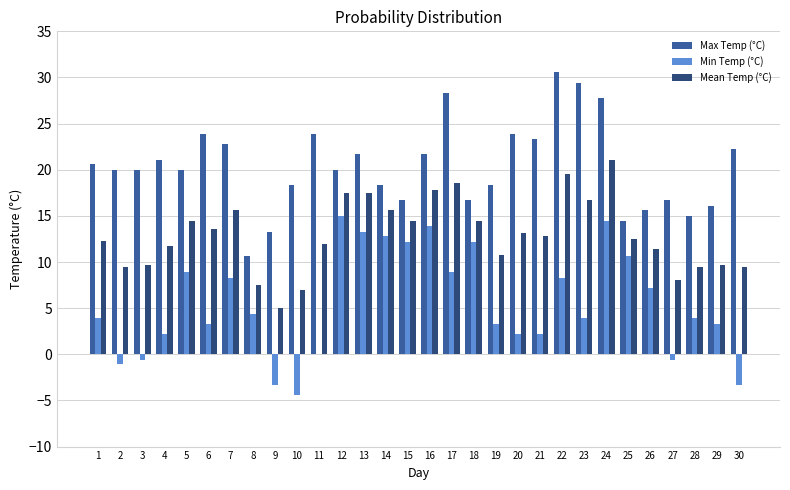

Between 9 and 18, which series saw the biggest shift?

Min Temp (°C)